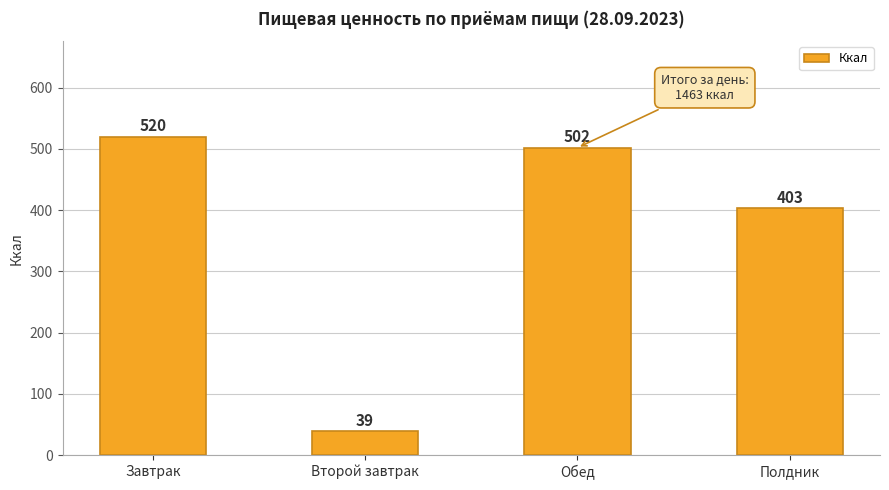

What is the difference between the values at Полдник and Завтрак?

117.0